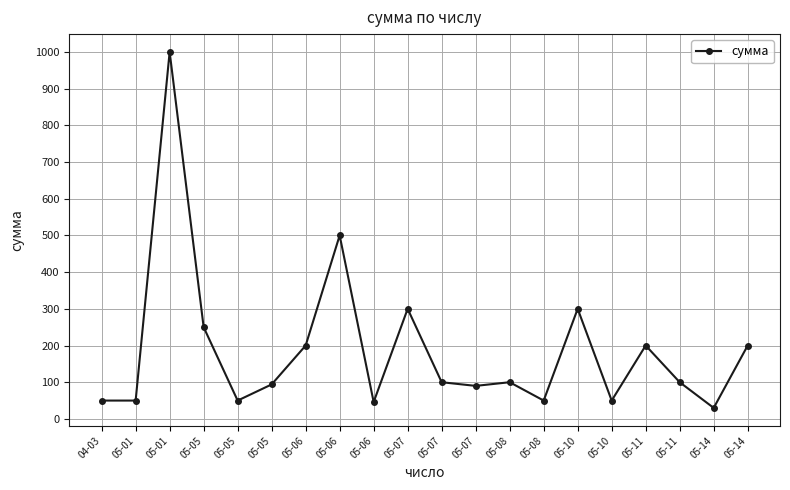

What is the difference between the maximum and second lowest values?

954